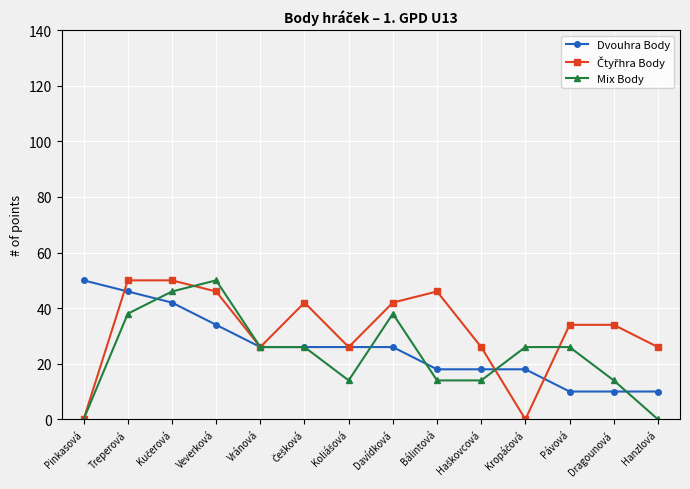

How many Mix Body values are between 14 and 38?

10